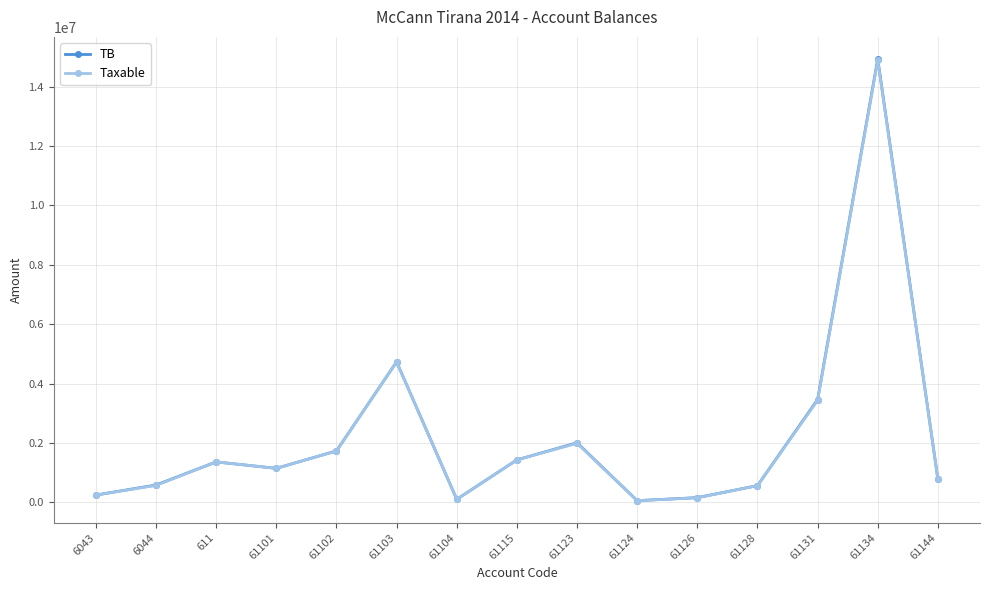

The value of TB at 61134 is 14931158.8. True or false?

True